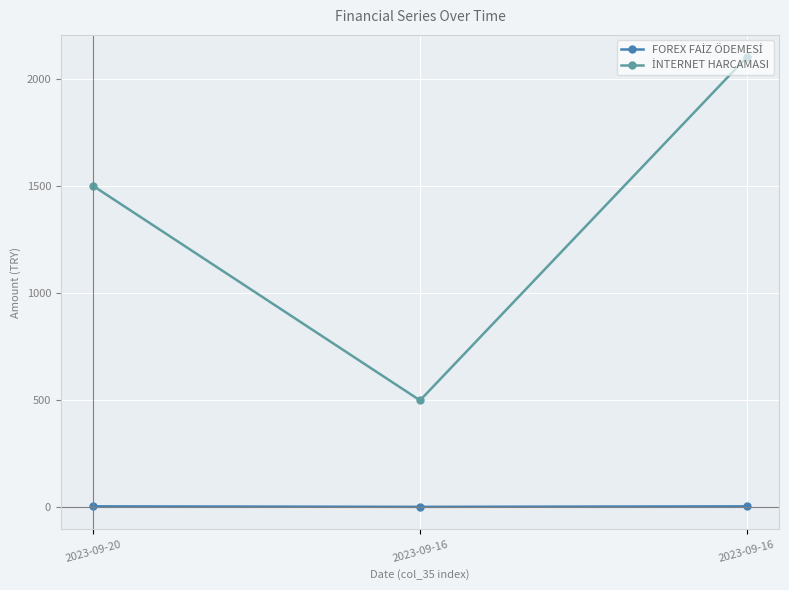

Between 2023-09-16 and 2023-09-20, which is larger?

2023-09-16